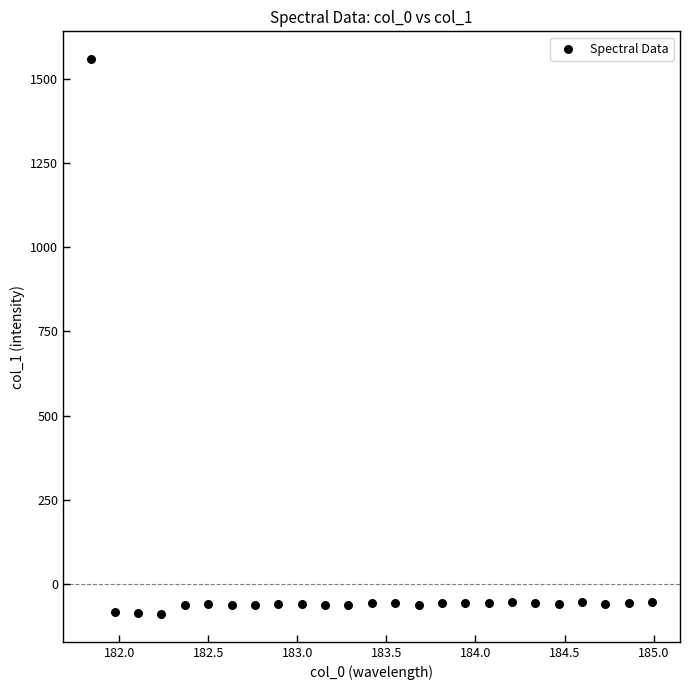

What is the range of X values (max minus min)?

3.1